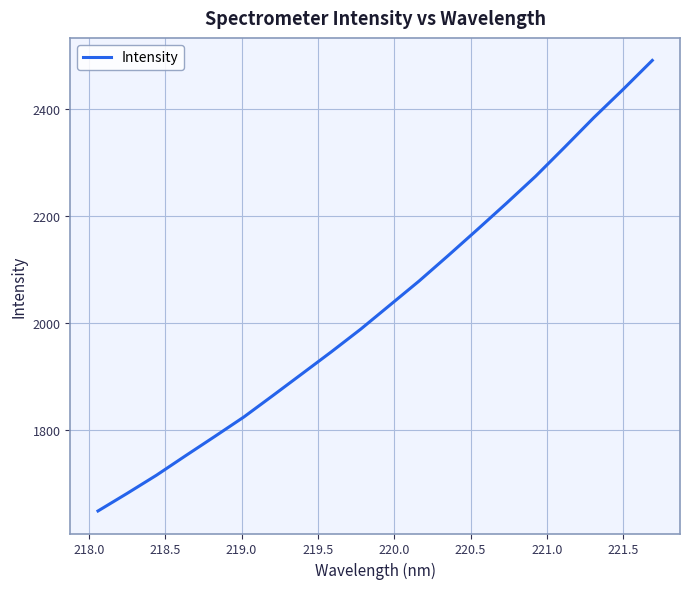

What is the minimum value shown in the chart?

1649.3